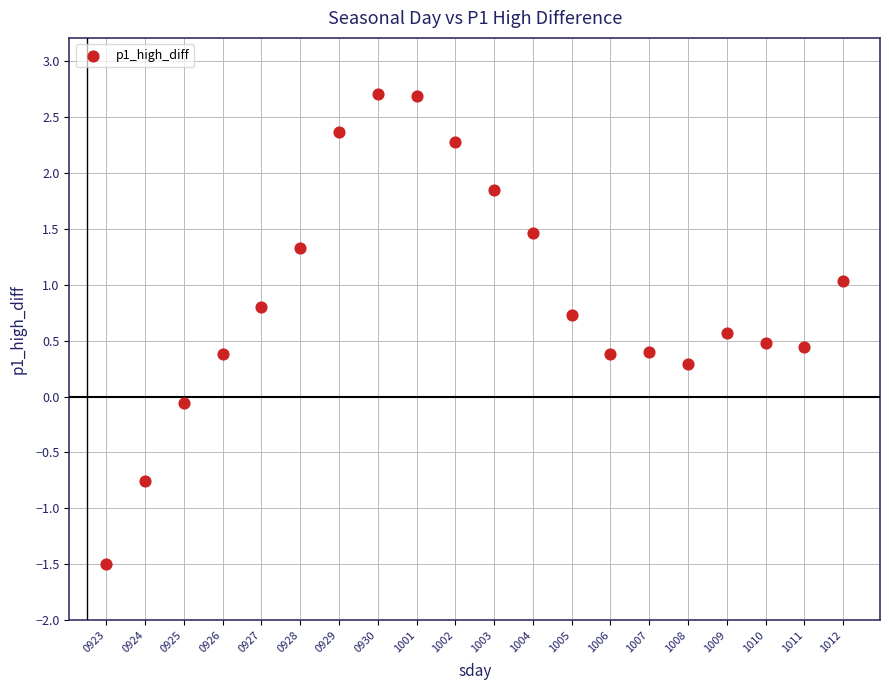

What is the range of Y values (max minus min)?

4.2